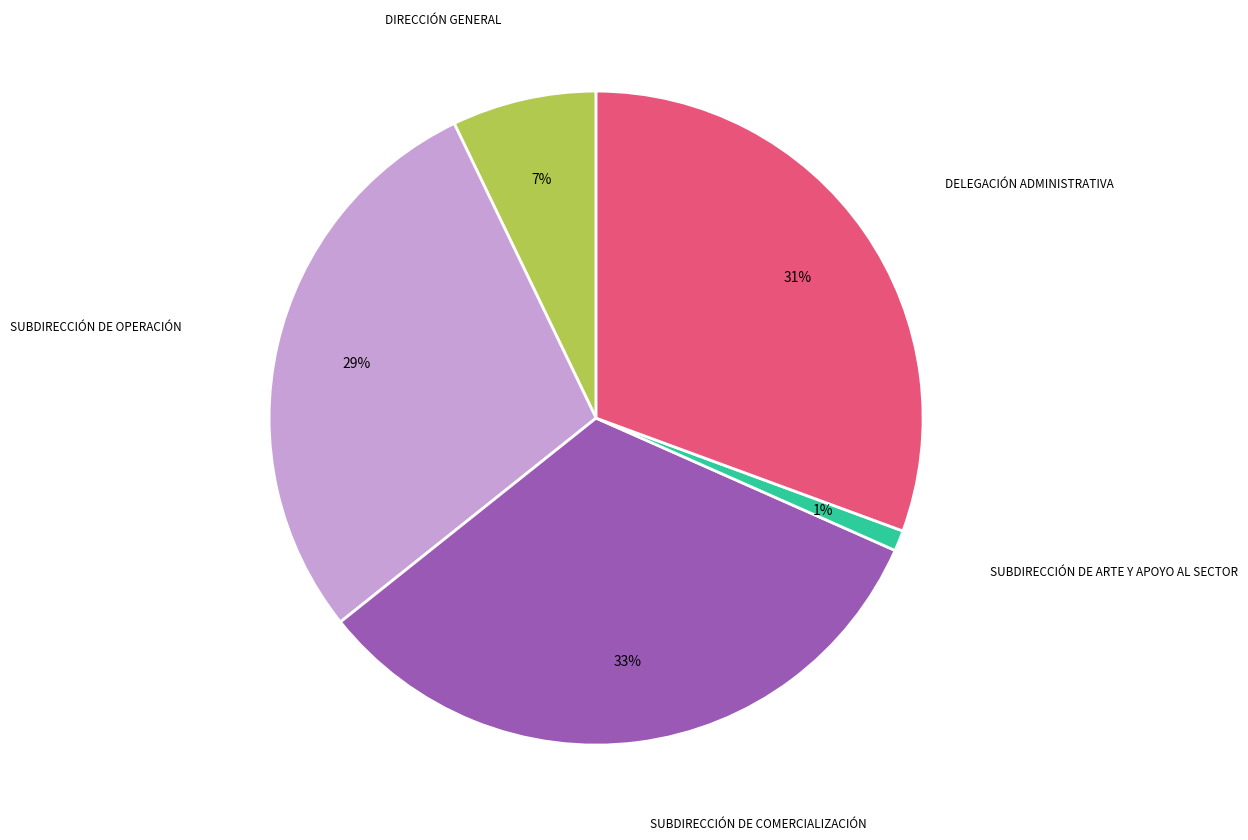

Which has a higher value, SUBDIRECCIÓN DE COMERCIALIZACIÓN or DELEGACIÓN ADMINISTRATIVA?

SUBDIRECCIÓN DE COMERCIALIZACIÓN